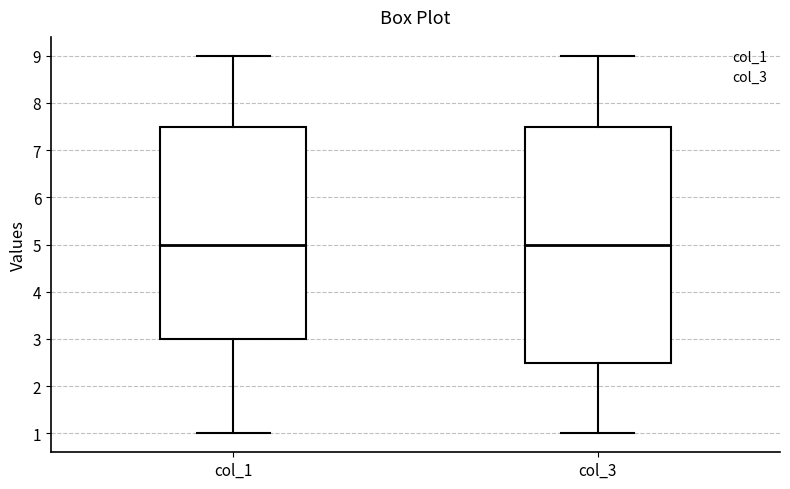

Reading left to right, transcribe this box plot: for each box, give where its median line is, the range the box spans, and where its two whiskers end, as read against the y-axis. The values are not printed on the chart, so give them approximately, as read against the axis.

col_1: median 5.0, box 3.0 to 7.5, whiskers 1.0 to 9.0
col_3: median 5.0, box 2.5 to 7.5, whiskers 1.0 to 9.0